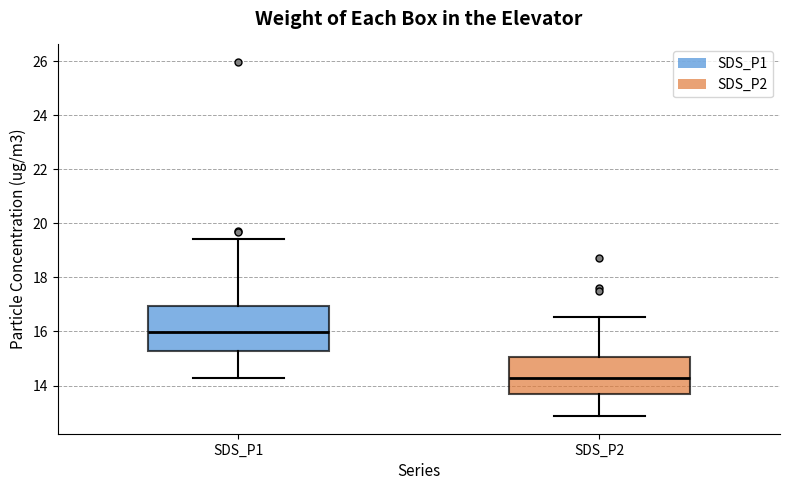

Which box's median line is the lowest?

SDS_P2